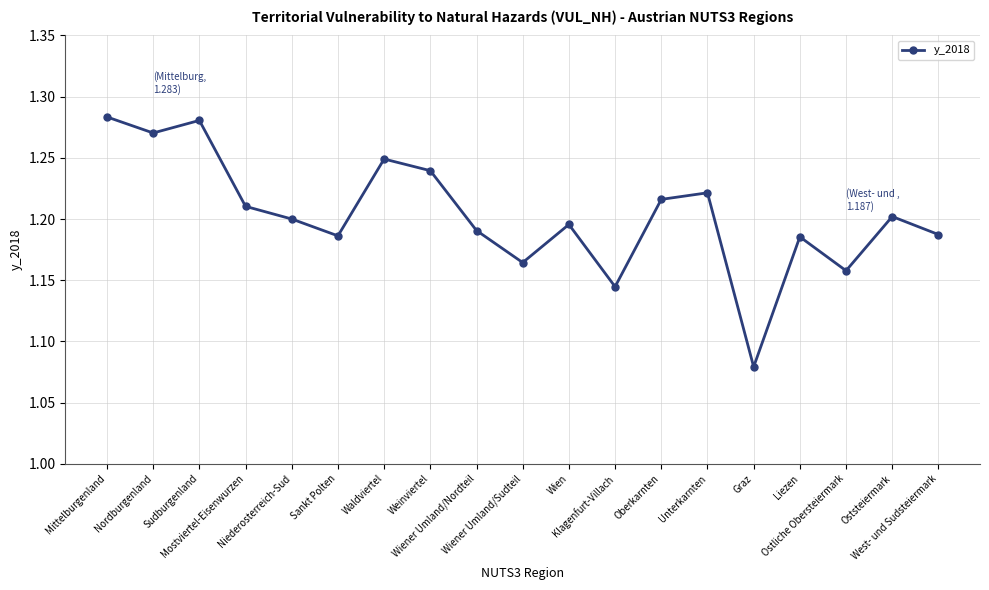

True or false: the data has more than 0 interior local peaks.

True